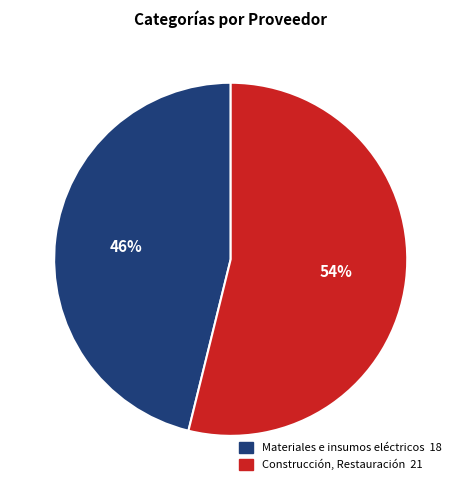

Does any single category account for the majority?

Yes